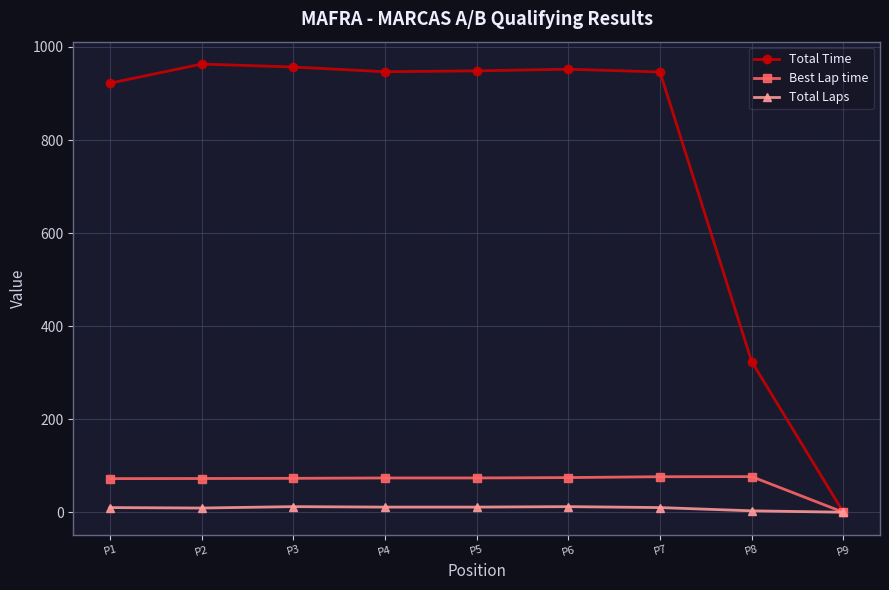

Rank the series by their maximum value, from lowest to highest.

Total Laps, Best Lap time, Total Time